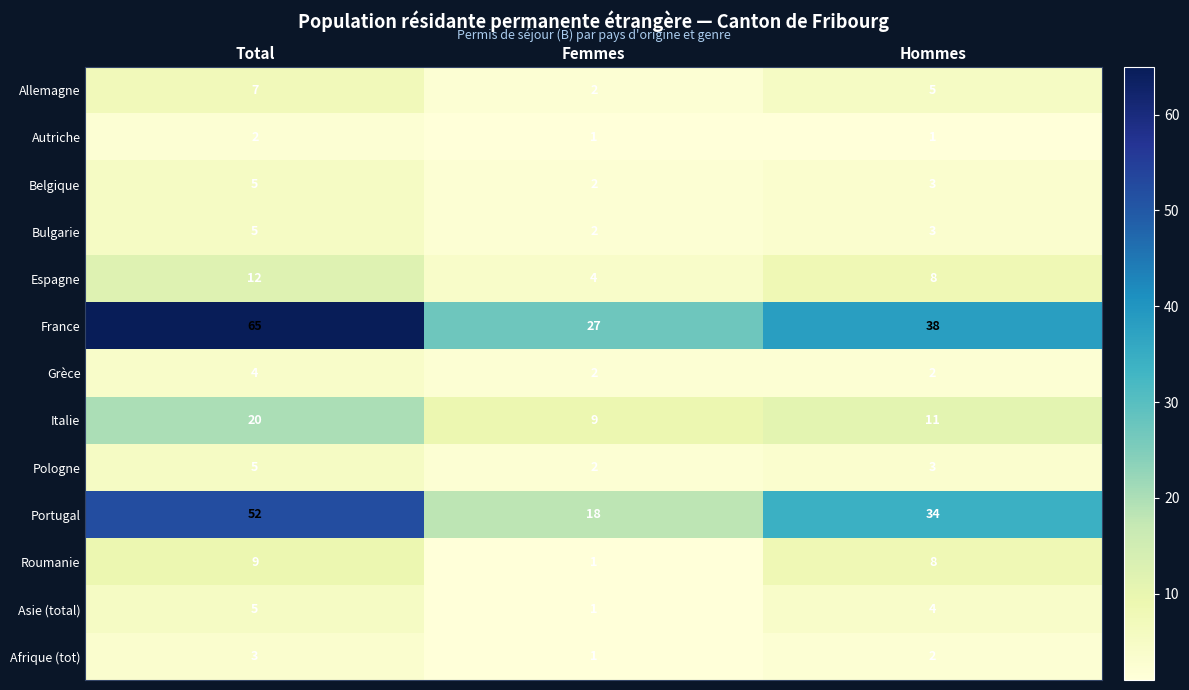

What is the maximum value shown in the chart?

65